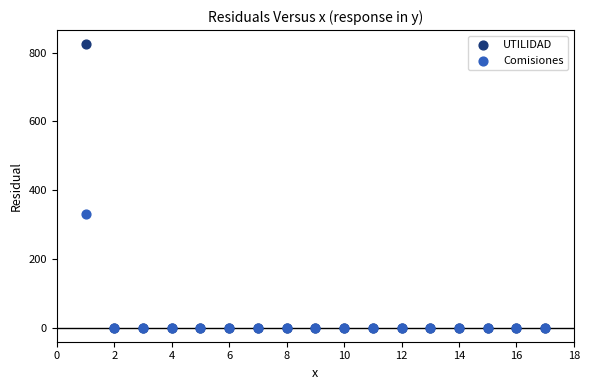

What are all the series names shown in the legend?

UTILIDAD, Comisiones